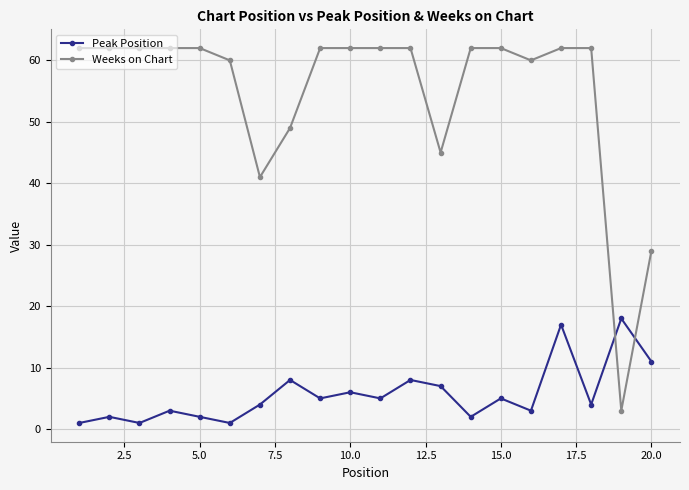

True or false: Weeks on Chart and Peak Position intersect in this chart.

True